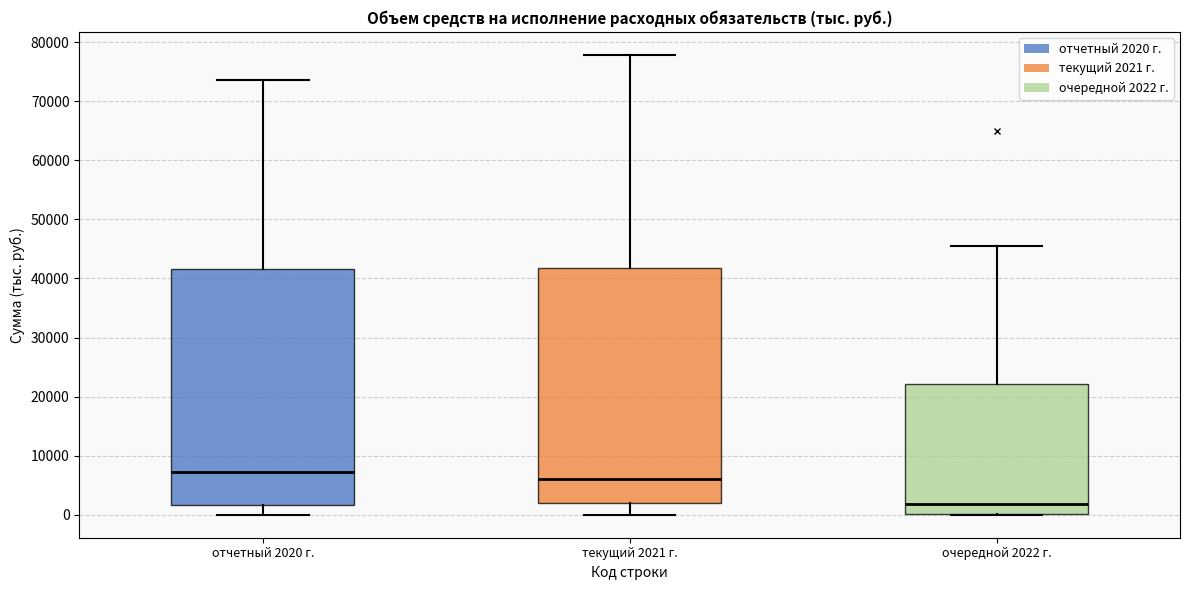

Which box has the highest median line?

отчетный 2020 г.